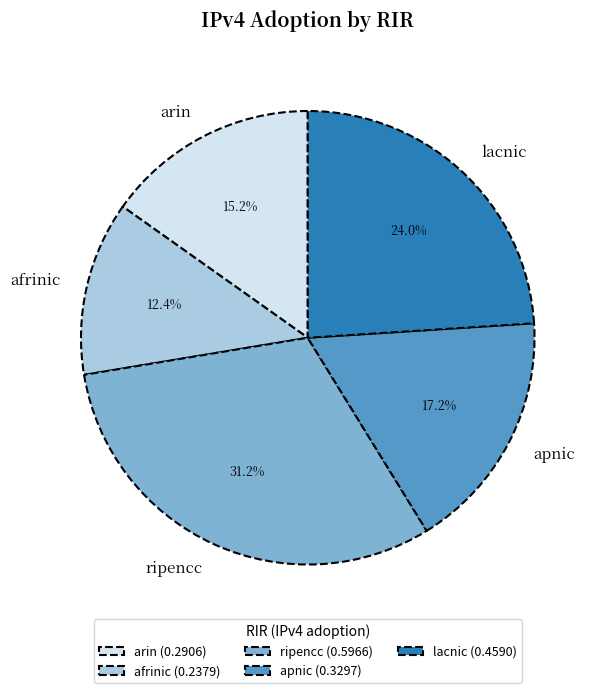

Count the number of slices in the pie.

5